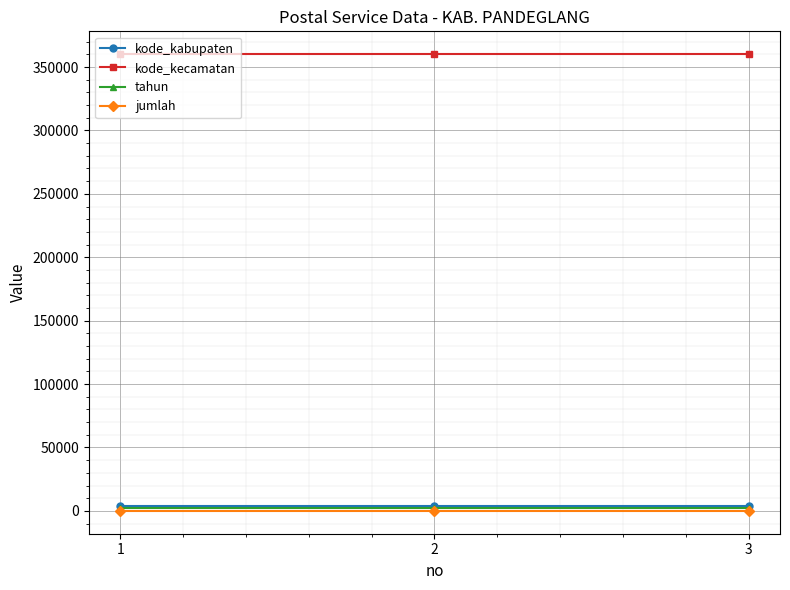

The value of jumlah at 3 is 0. True or false?

True